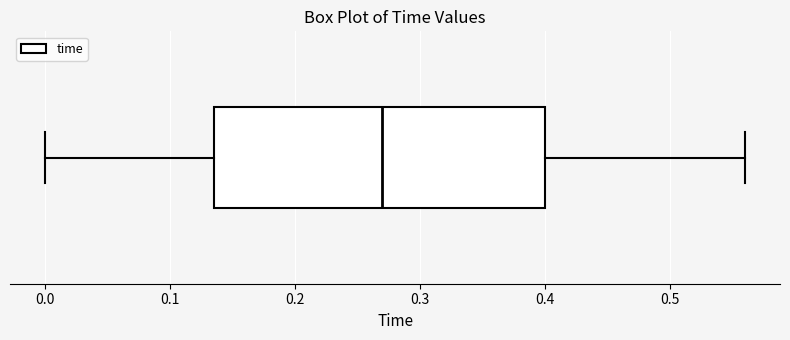

Read this box plot against the x-axis: the position of the median line, the range covered by the box, and the ends of both whiskers. The values are not printed on the chart, so give them approximately, as read against the axis.

median 0.27, box 0.14 to 0.40, whiskers 0.00 to 0.56